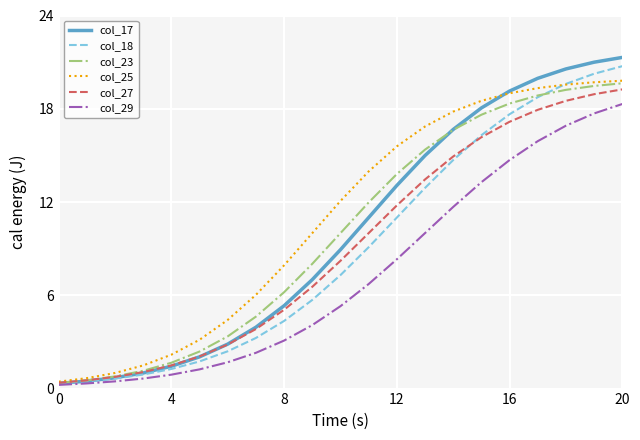

How many lines are shown in the chart?

6